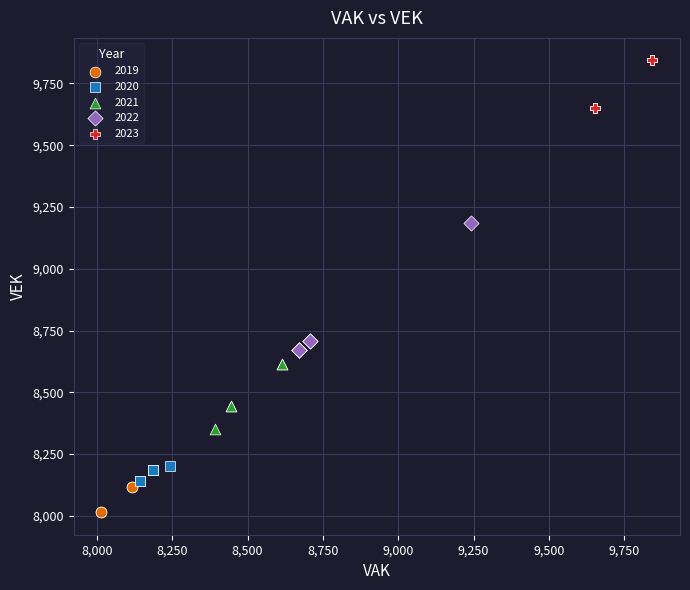

Which series contains the lowest Y value?

2019